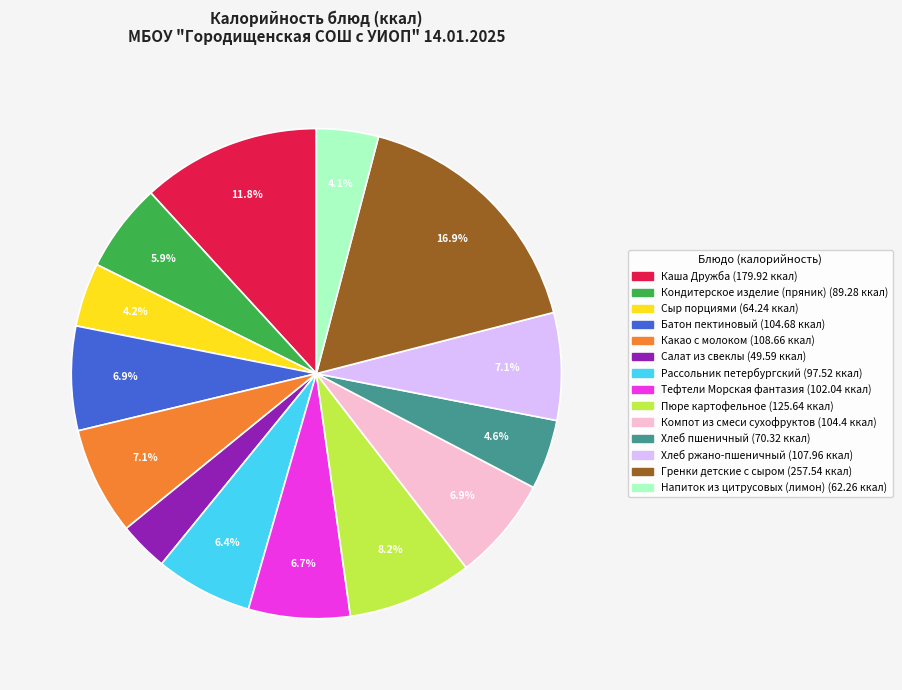

Is it true that Напиток из цитрусовых (лимон) is 4% of the pie?

True